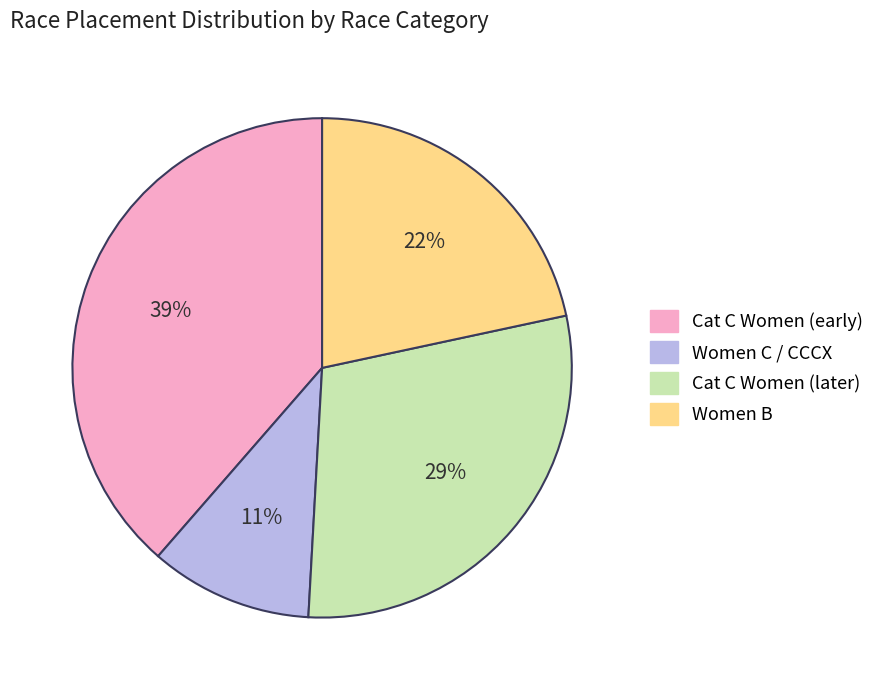

Is it true that Women B is 15% of the pie?

False